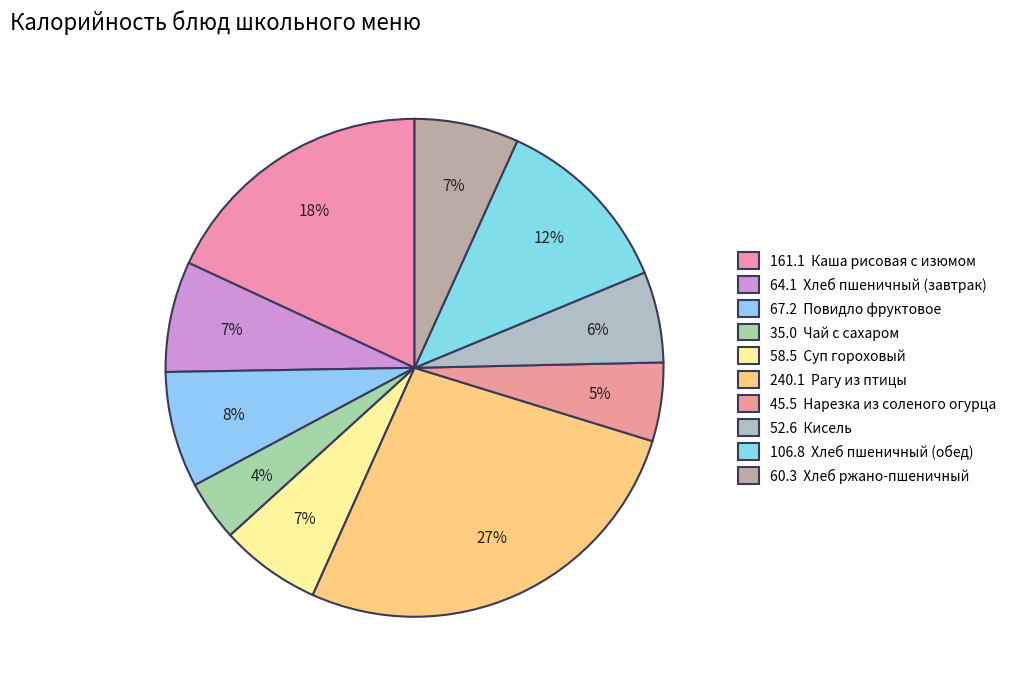

Which slice is the smallest?

Чай с сахаром